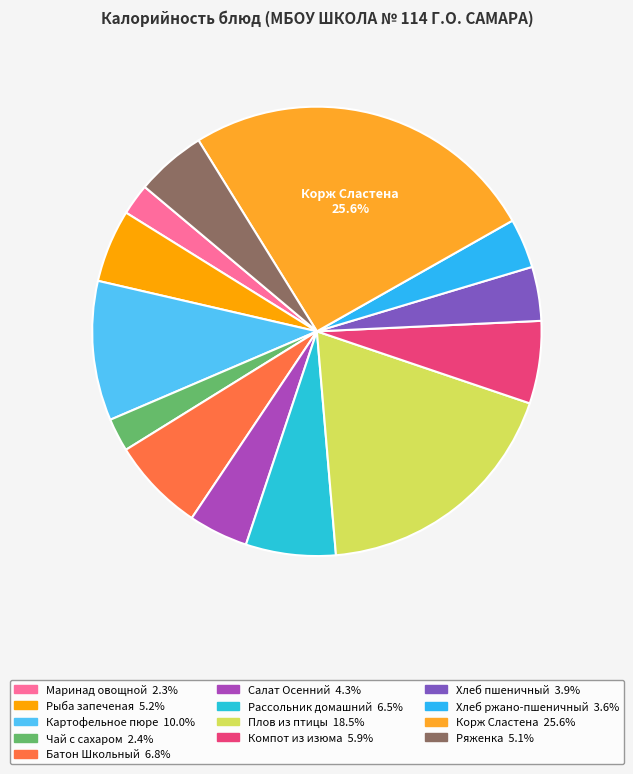

What percentage is the Картофельное пюре slice, to the nearest percent?

10%